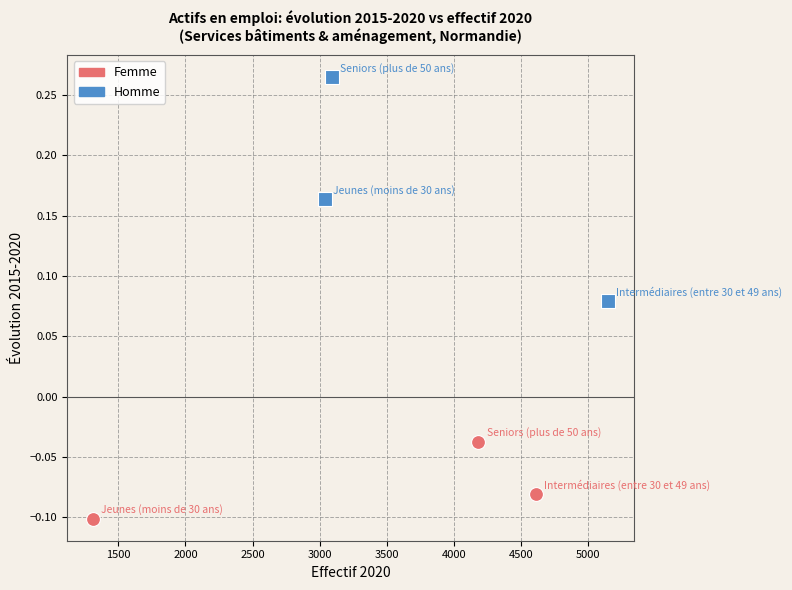

Which series contains the lowest Y value?

Femme